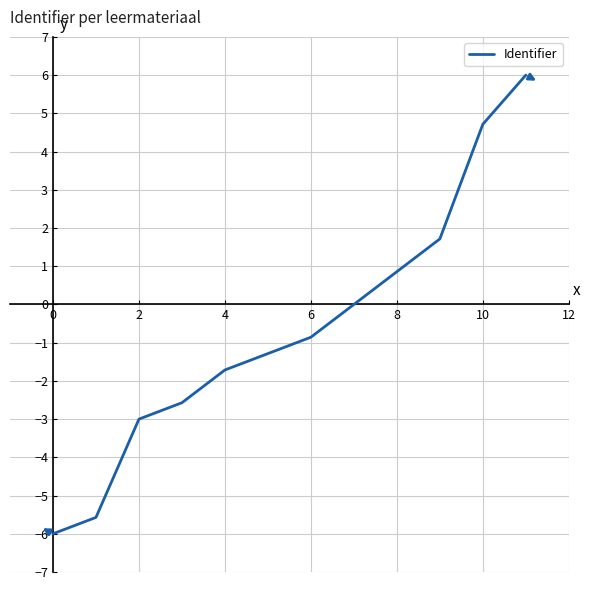

What is the maximum value shown in the chart?

6.0